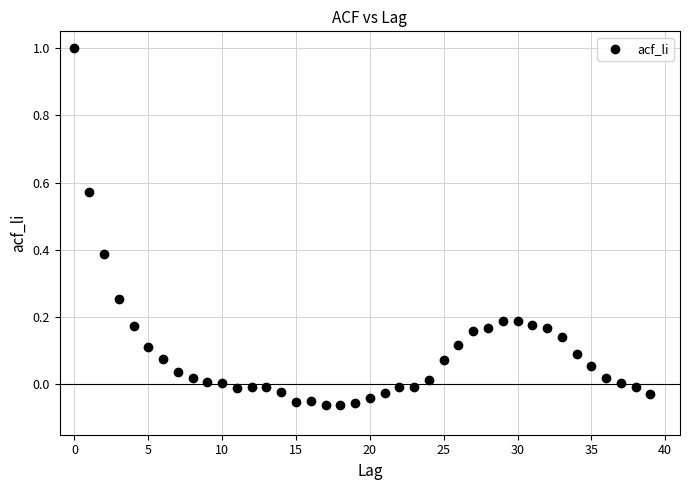

What is the range of Y values (max minus min)?

1.1